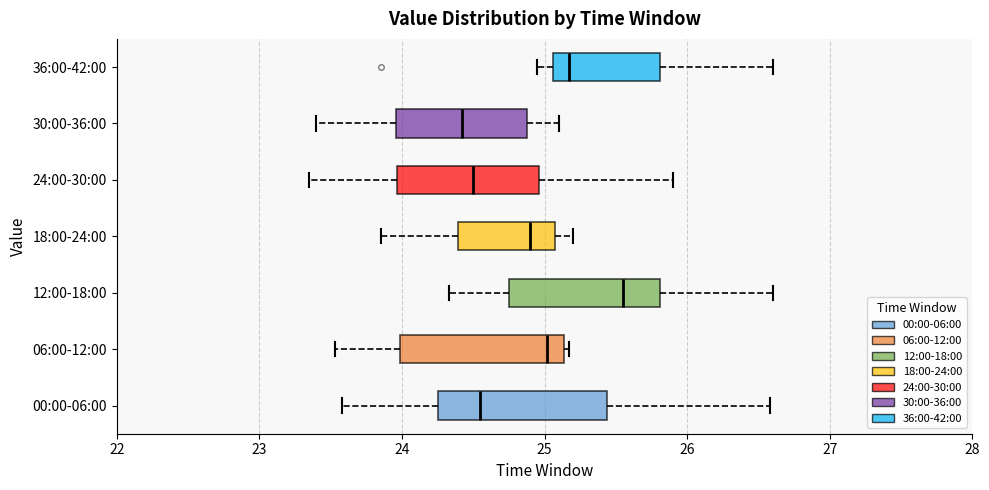

Where does the left whisker of the box for 12:00-18:00 end on the x-axis? The values are not printed on the chart, so give them approximately, as read against the axis.

24.3